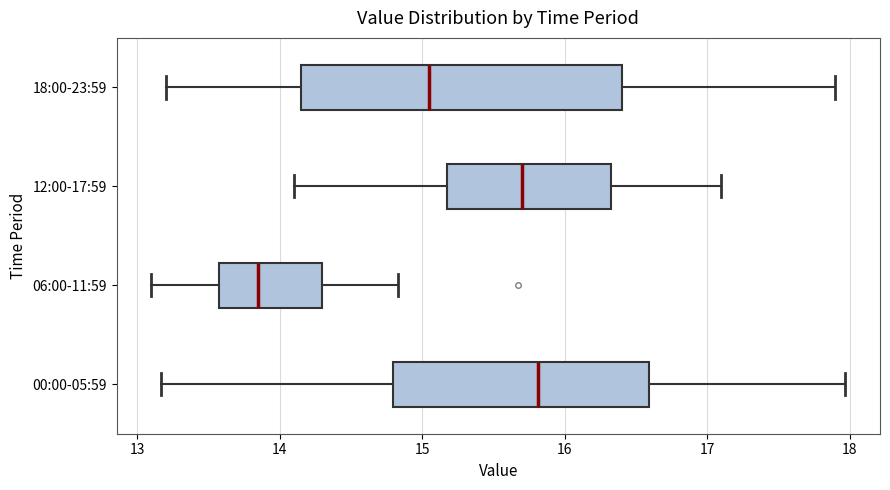

Comparing the boxes themselves (not the whiskers), which one is the widest?

18:00-23:59